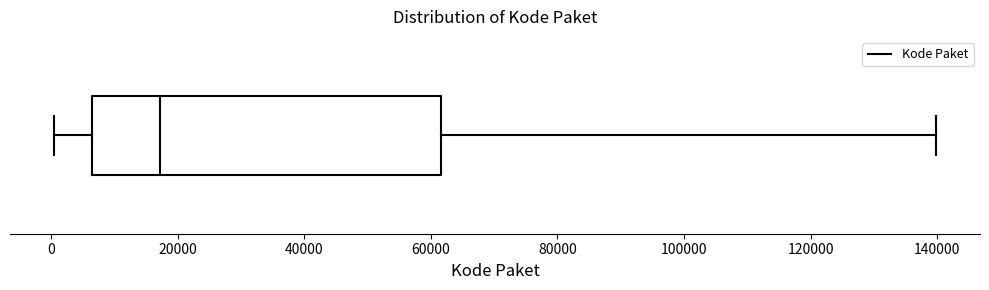

Transcribe this box plot: give where the median line is, the range the box spans, and where the two whiskers end, as read against the x-axis. The values are not printed on the chart, so give them approximately, as read against the axis.

median 18000, box 6000 to 62000, whiskers 0 to 140000